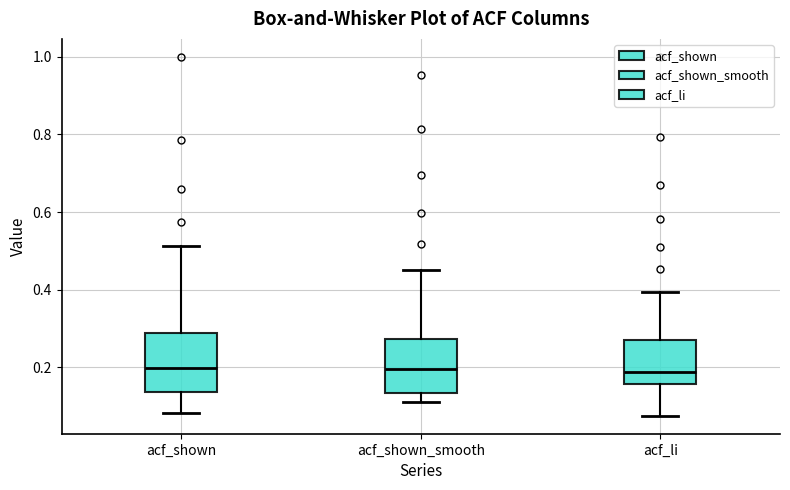

Reading left to right, read every box against the y-axis: the position of its median line, the range the box covers, and the ends of its whiskers. The values are not printed on the chart, so give them approximately, as read against the axis.

acf_shown: median 0.20, box 0.14 to 0.28, whiskers 0.08 to 0.52
acf_shown_smooth: median 0.20, box 0.14 to 0.28, whiskers 0.12 to 0.46
acf_li: median 0.18, box 0.16 to 0.28, whiskers 0.08 to 0.40